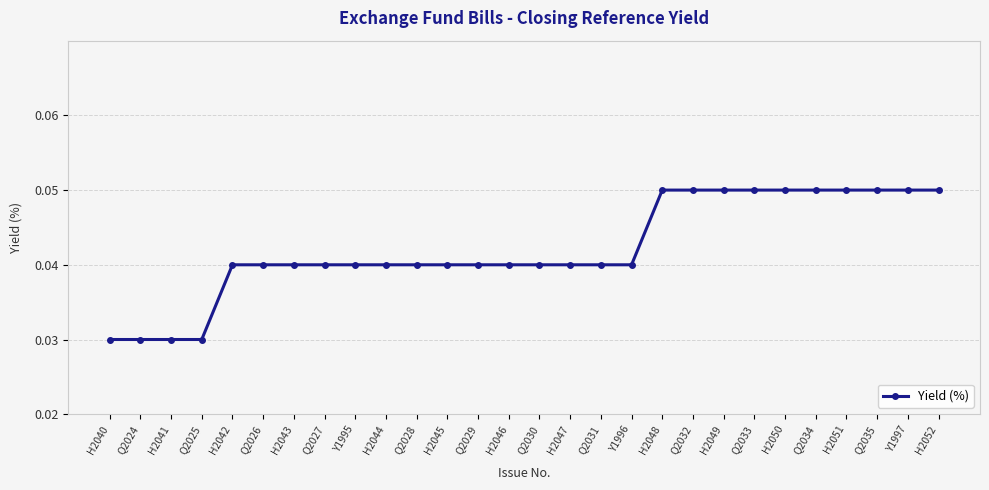

What is the label of the 3rd point from the right?

Q2035